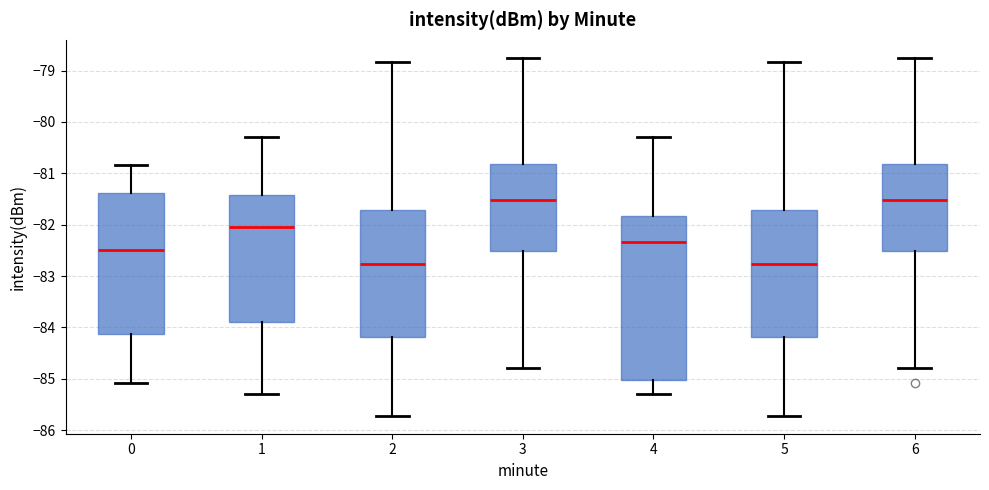

Which box is the tallest, from its lower edge to its upper edge?

4